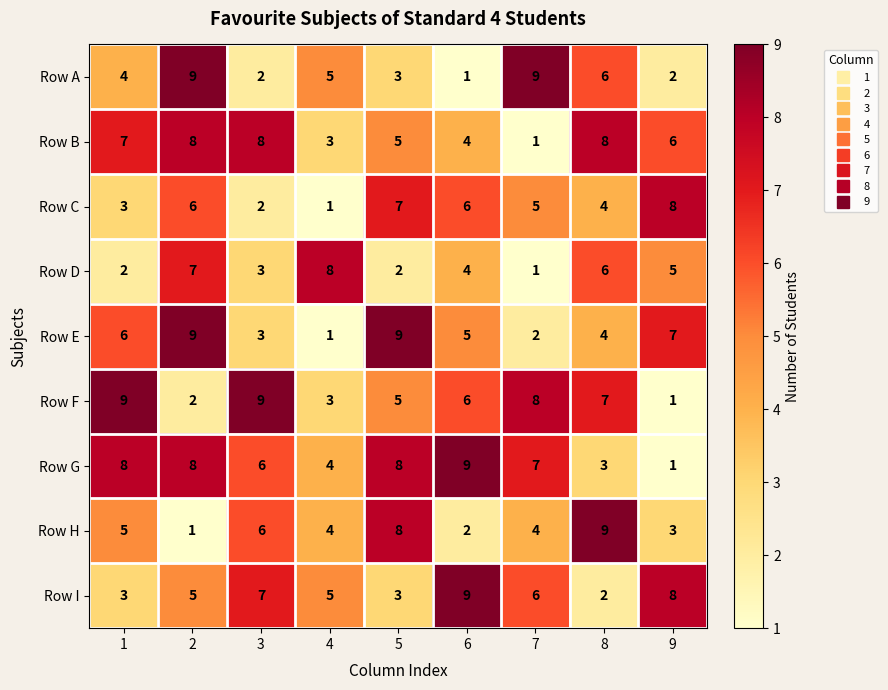

What is the sum of all Row A values?

41